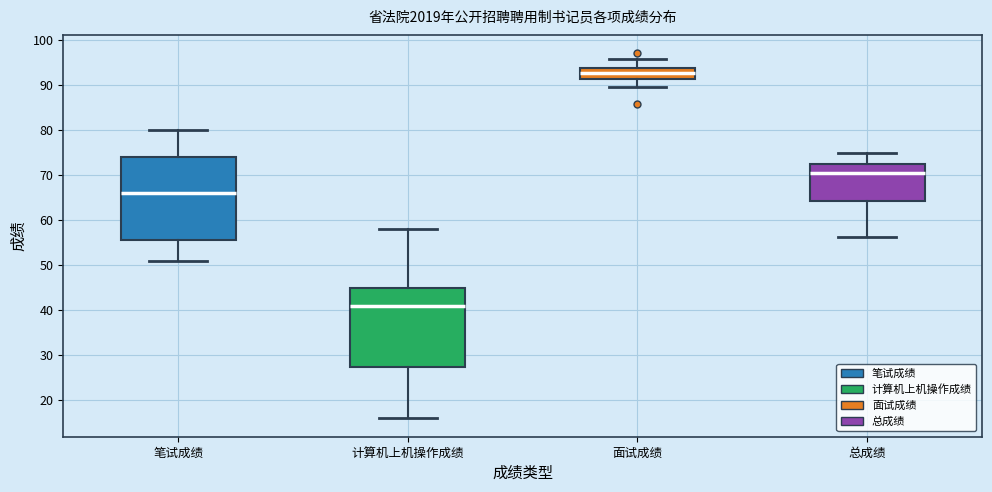

Where does the upper whisker of the box for 笔试成绩 end on the y-axis? The values are not printed on the chart, so give them approximately, as read against the axis.

80